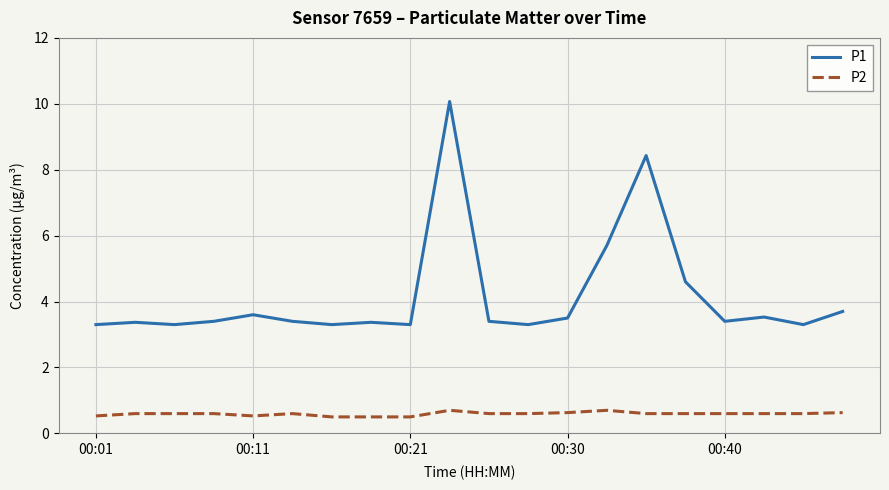

Which series has the largest total across all categories?

P1